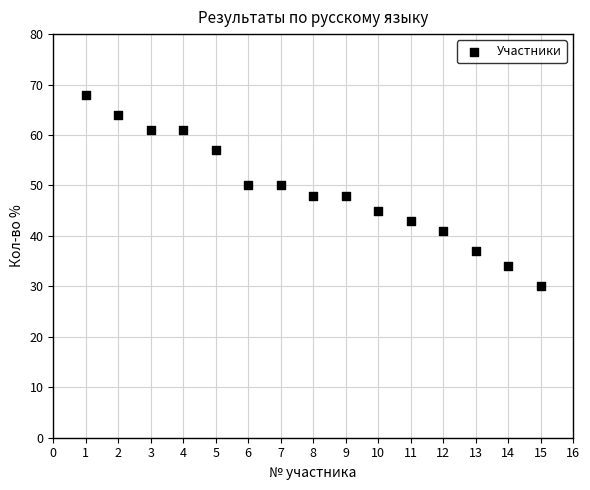

What is the range of Y values (max minus min)?

38